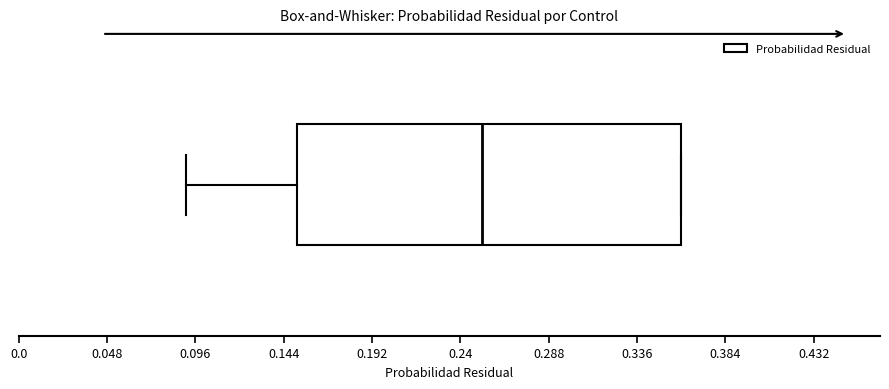

Read this box plot against the x-axis: the position of the median line, the range covered by the box, and the ends of both whiskers. The values are not printed on the chart, so give them approximately, as read against the axis.

median 0.25, box 0.15 to 0.36, whiskers 0.09 to 0.36